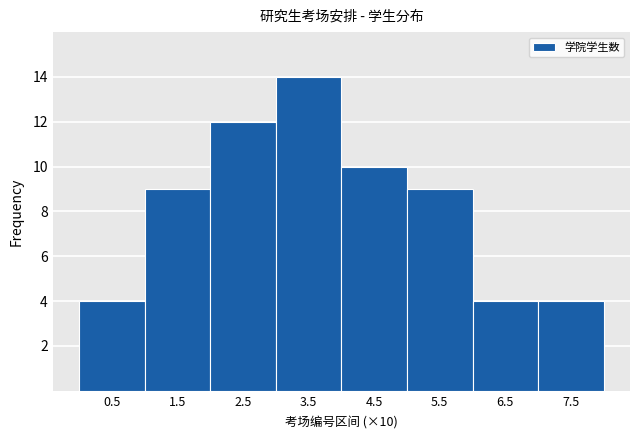

Which range on the x-axis has the tallest bar?

3 to 4